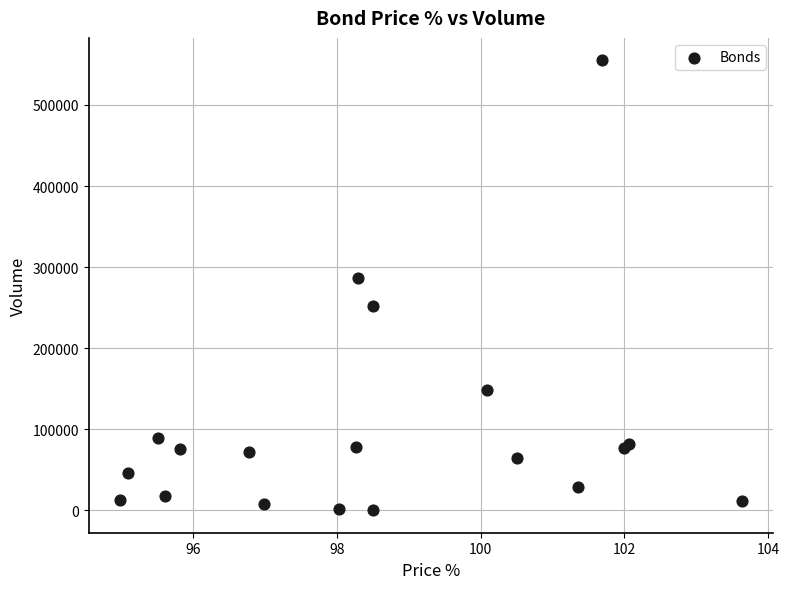

What Y value in the scatter plot is closest to 277500?

287000